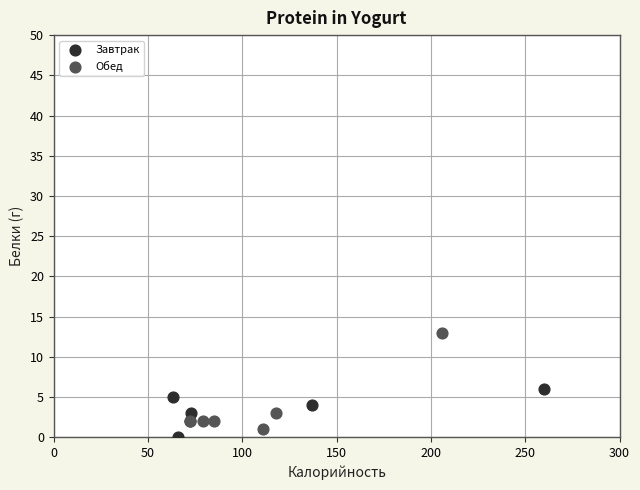

Which series contains the lowest Y value?

Завтрак